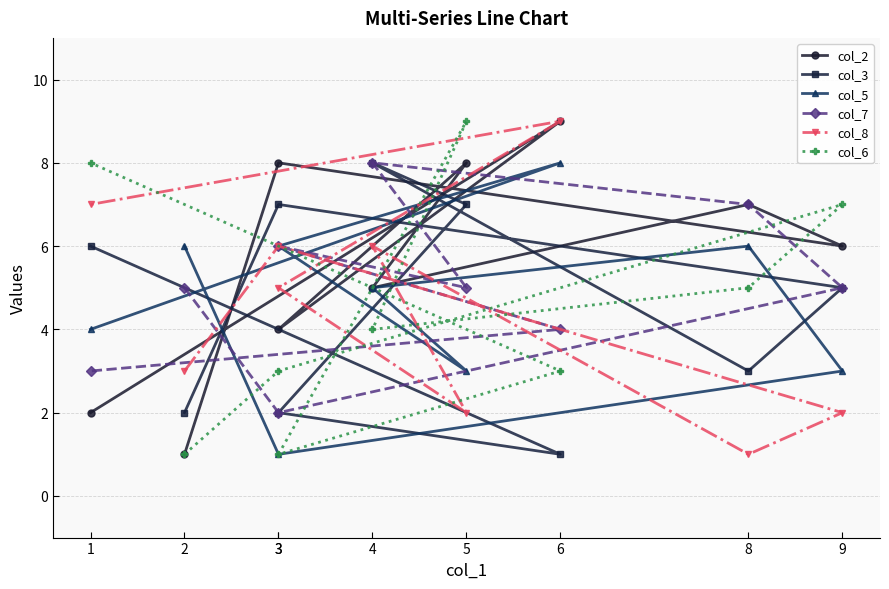

Is it true that col_2 equals 1 at 1?

False